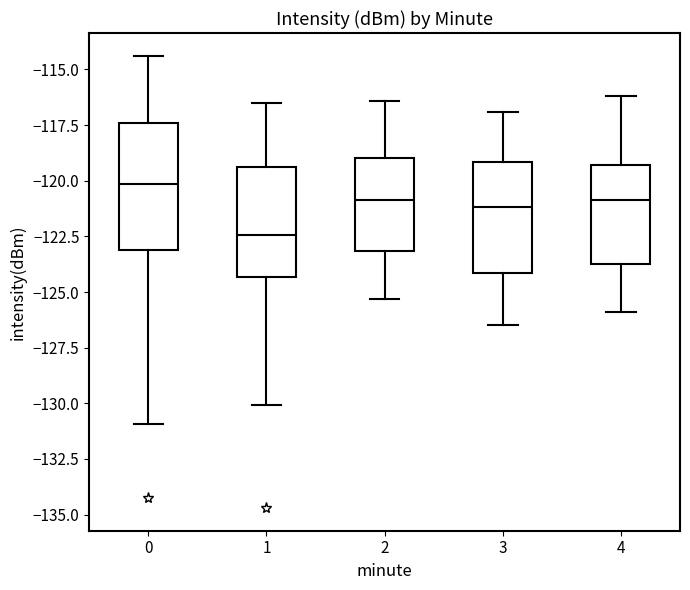

Where does the upper whisker of the box at x = 3 end on the y-axis? The values are not printed on the chart, so give them approximately, as read against the axis.

-117.0